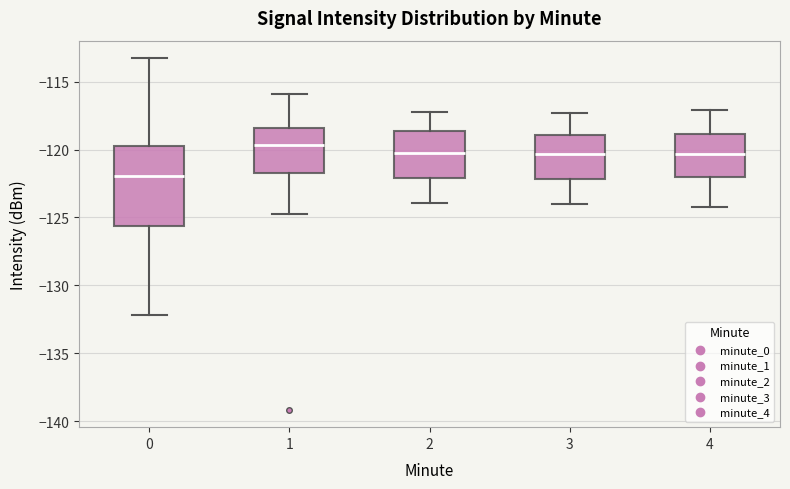

Comparing the boxes themselves (not the whiskers), which one is the tallest?

0